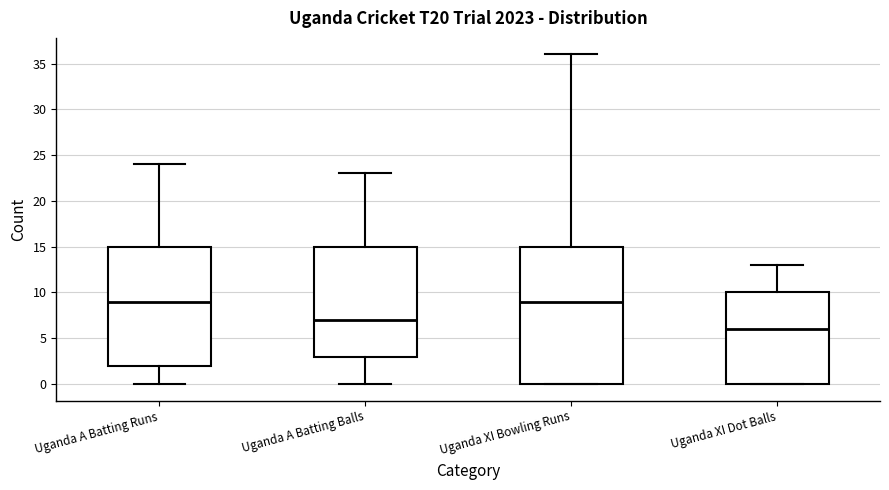

Which box is the tallest, from its lower edge to its upper edge?

Uganda XI Bowling Runs